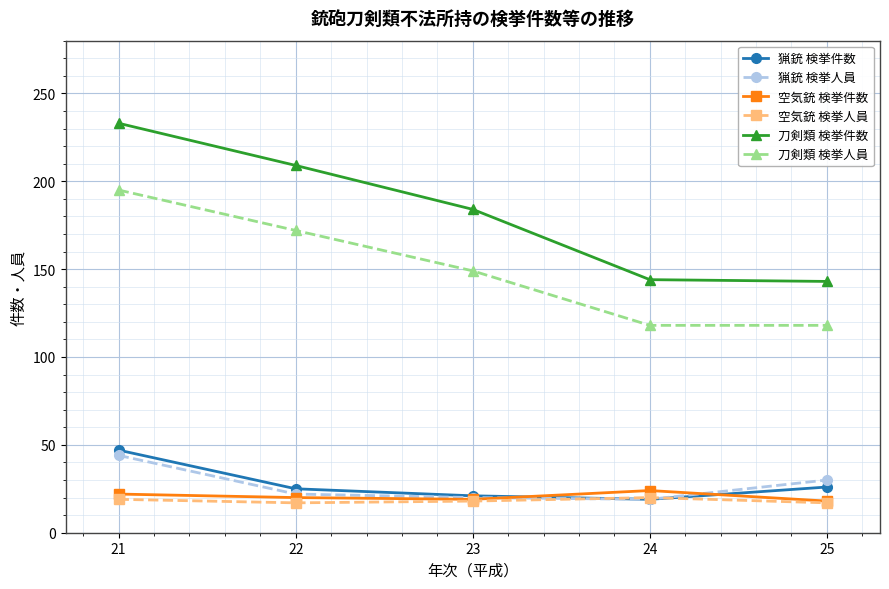

True or false: 刀剣類 検挙件数 and 空気銃 検挙件数 intersect in this chart.

False